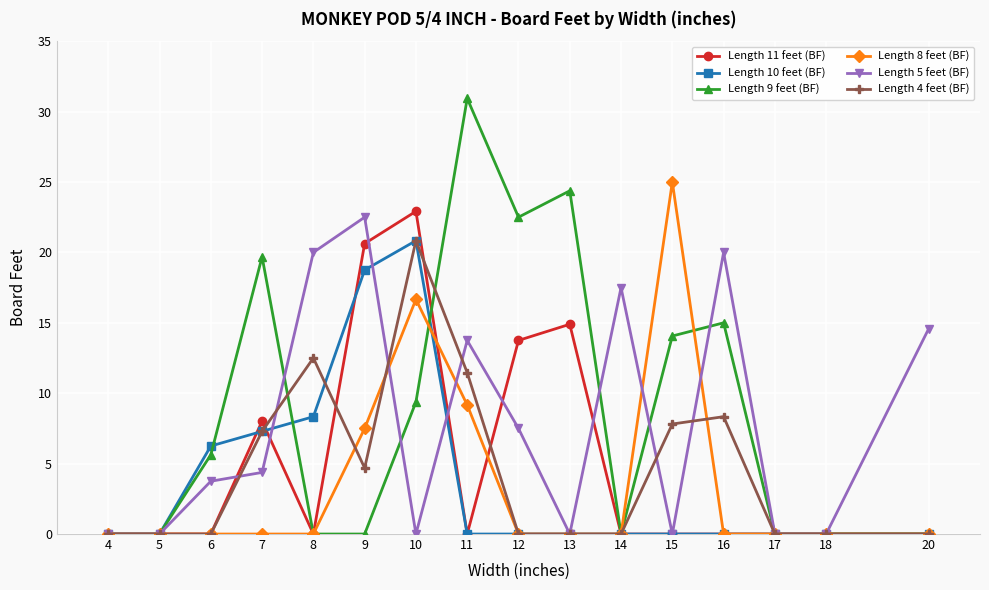

Where is Length 10 feet (BF) nearest to the value 10?

8